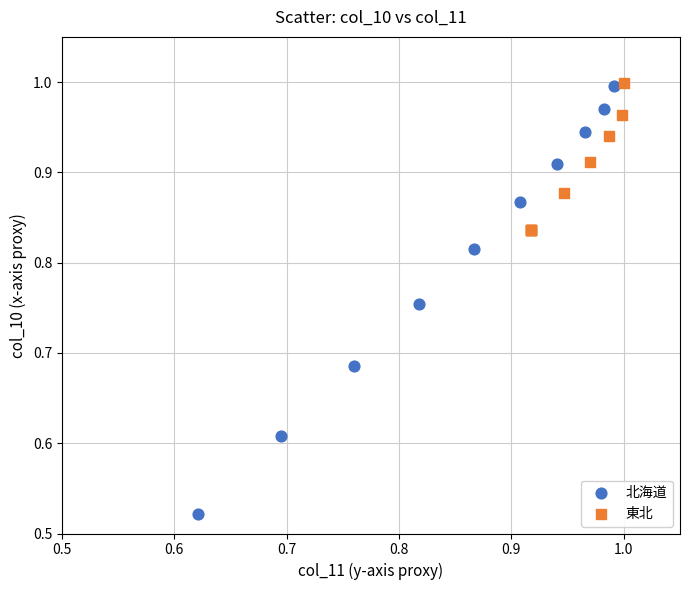

Which series has the widest spread of Y values?

北海道